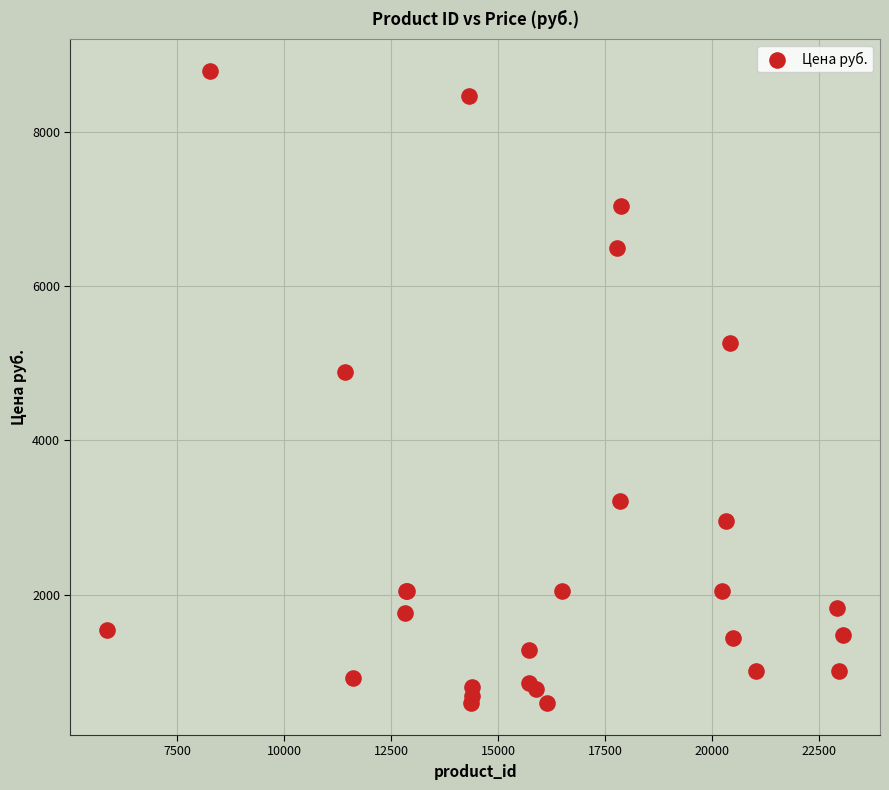

What Y value in the scatter plot is closest to 4690?

4882.0